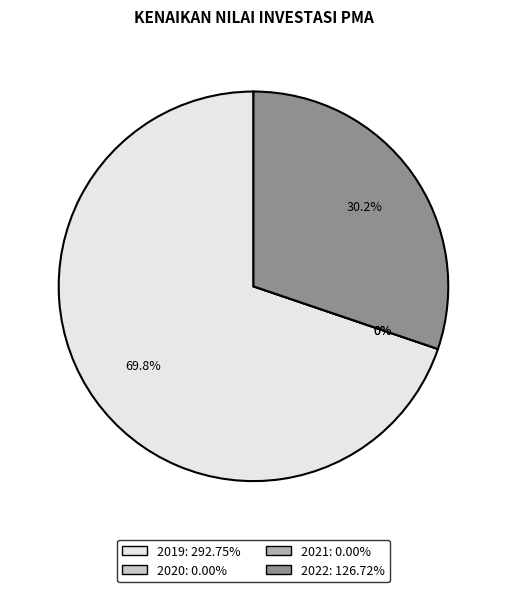

Does 2019 represent more than half of the total?

Yes